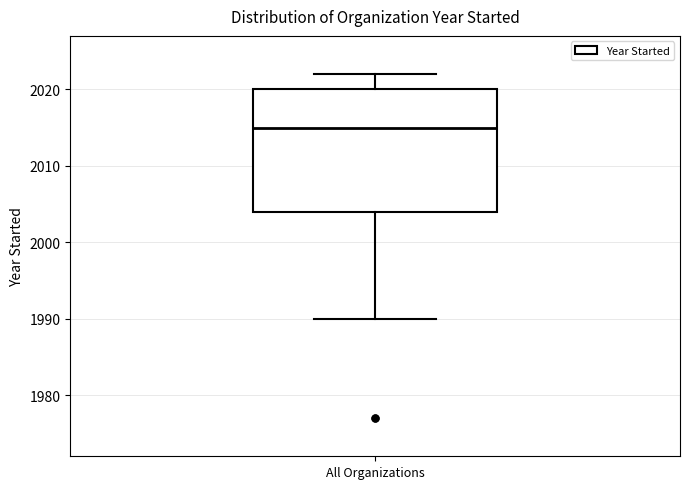

Where is the upper edge of the box for All Organizations on the y-axis? The values are not printed on the chart, so give them approximately, as read against the axis.

2020